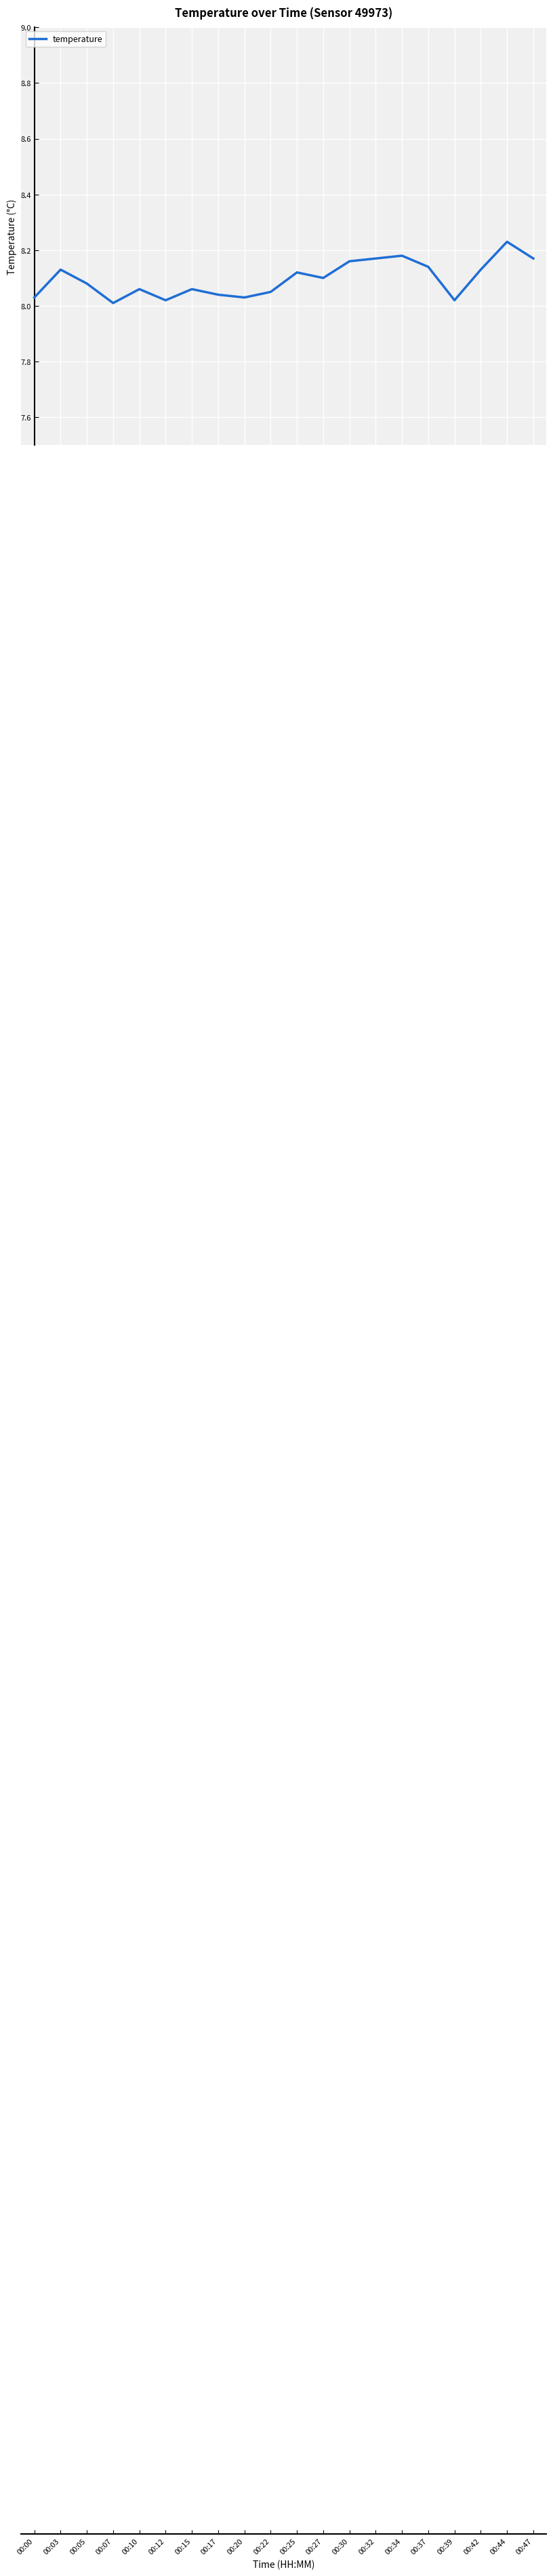

The chart shows a value of 8.1 at 00:42. True or false?

True